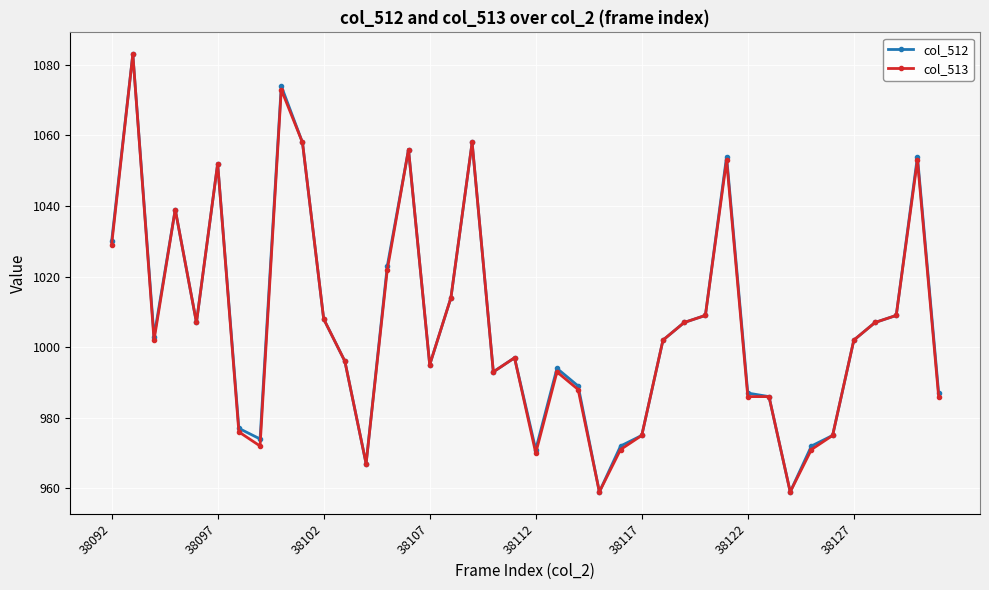

What is the minimum value shown in the chart?

959